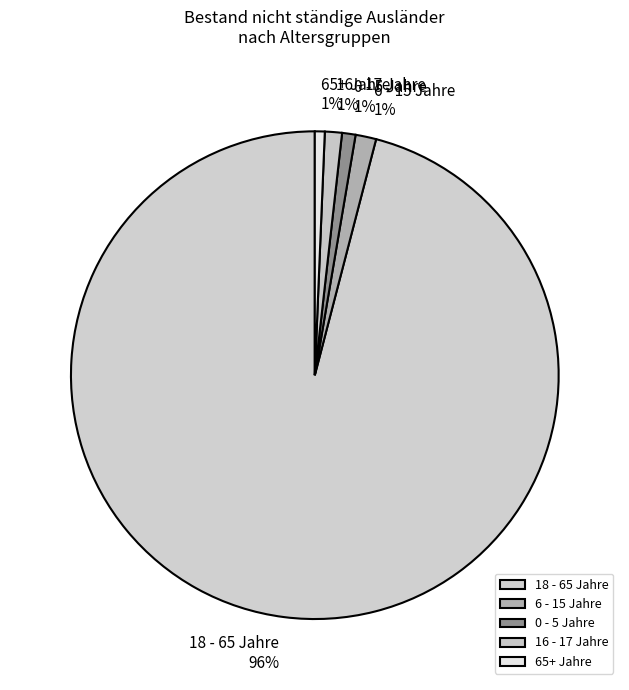

Is it true that 16 - 17 Jahre is 1% of the pie?

True